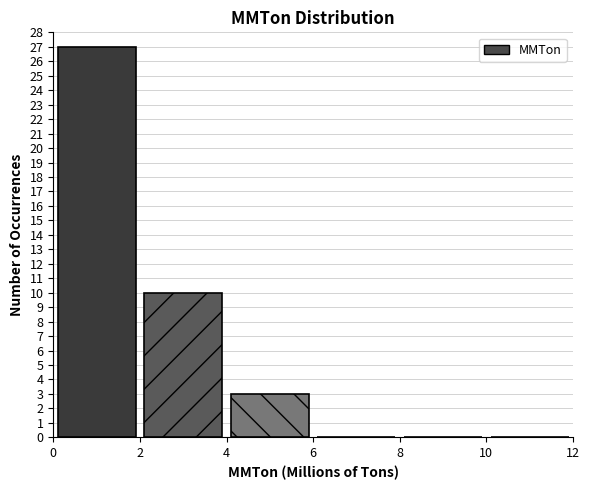

Reading left to right, list every bar in this chart as the range it spans on the x-axis followed by its height. The values are not printed on the chart, so give them approximately, as read against the axis.

0 to 2: 27
2 to 4: 10
4 to 6: 3
6 to 8: 0
8 to 10: 0
10 to 12: 0